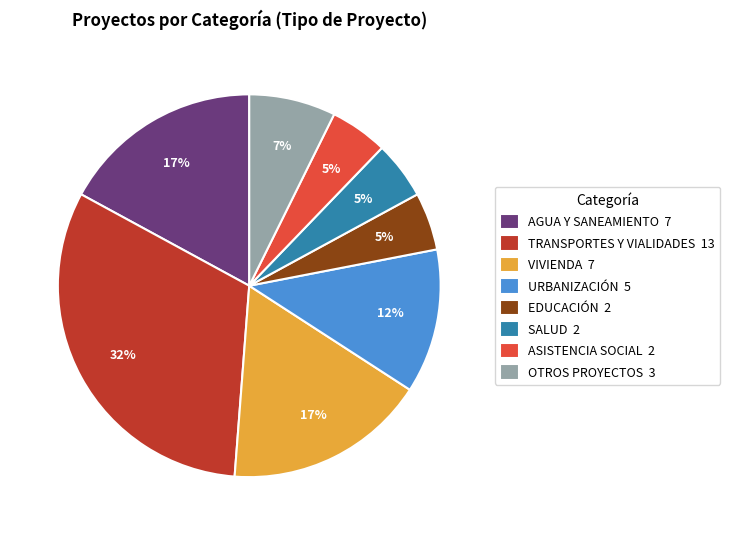

Approximately how many times larger is the value at OTROS PROYECTOS compared to VIVIENDA?

0.4